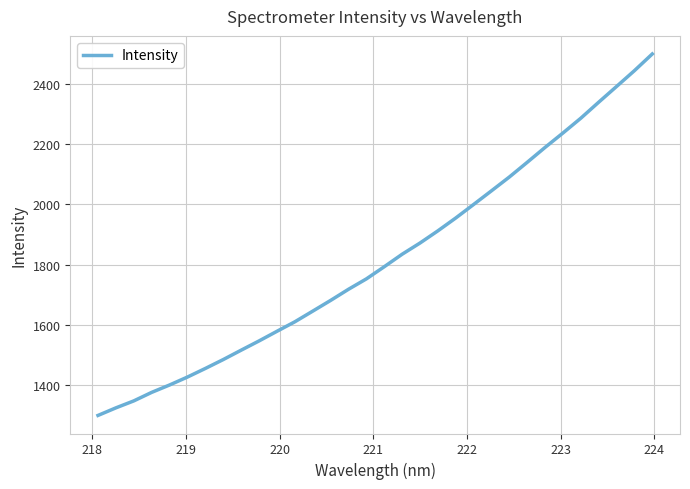

What is the difference between the maximum and minimum values?

1198.3